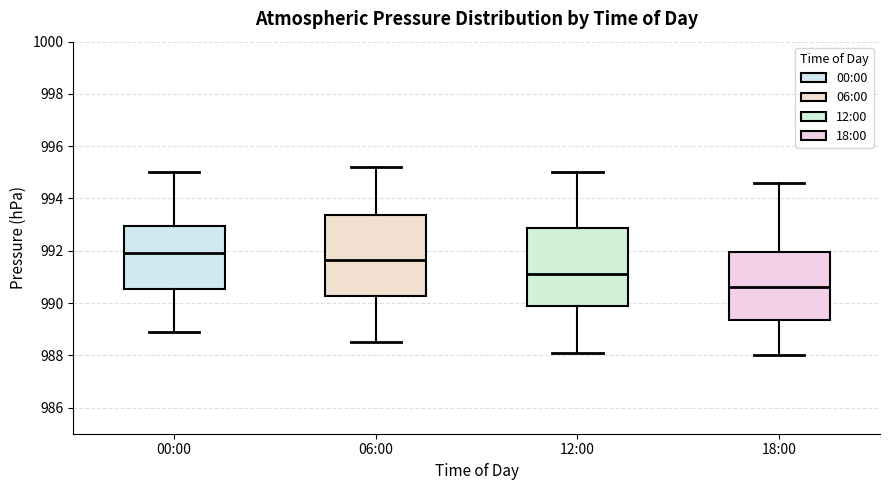

Reading left to right, transcribe this box plot: for each box, give where its median line is, the range the box spans, and where its two whiskers end, as read against the y-axis. The values are not printed on the chart, so give them approximately, as read against the axis.

00:00: median 992.0, box 990.6 to 993.0, whiskers 989.0 to 995.0
06:00: median 991.6, box 990.2 to 993.4, whiskers 988.6 to 995.2
12:00: median 991.2, box 990.0 to 992.8, whiskers 988.2 to 995.0
18:00: median 990.6, box 989.4 to 992.0, whiskers 988.0 to 994.6